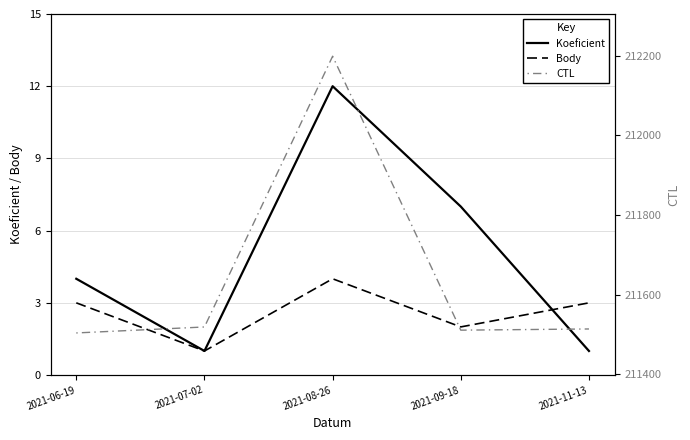

Rank the series at 2021-07-02 from lowest to highest value.

Koeficient, Body, CTL